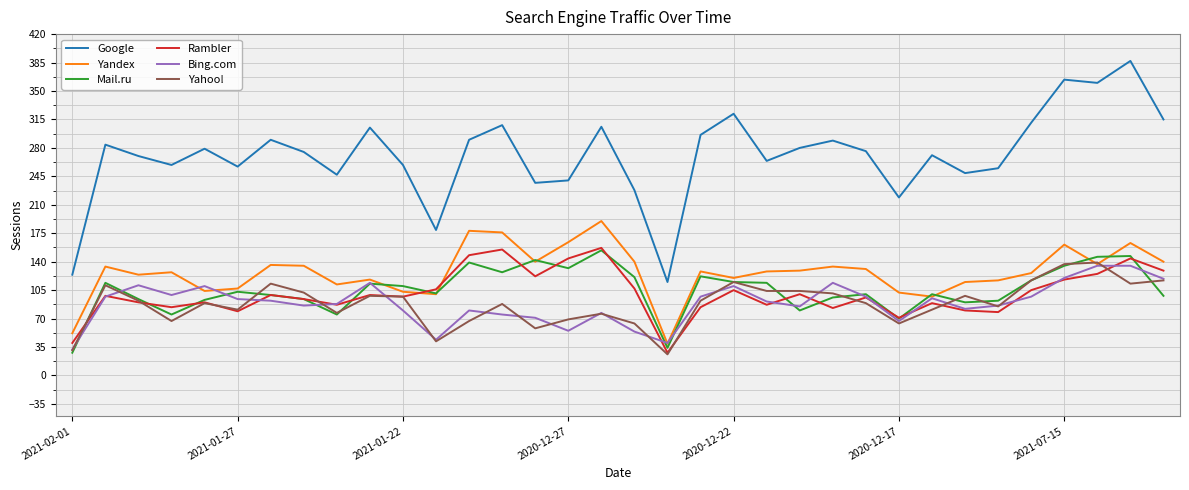

After their last crossing, which series has the higher values: Yandex or Rambler?

Yandex